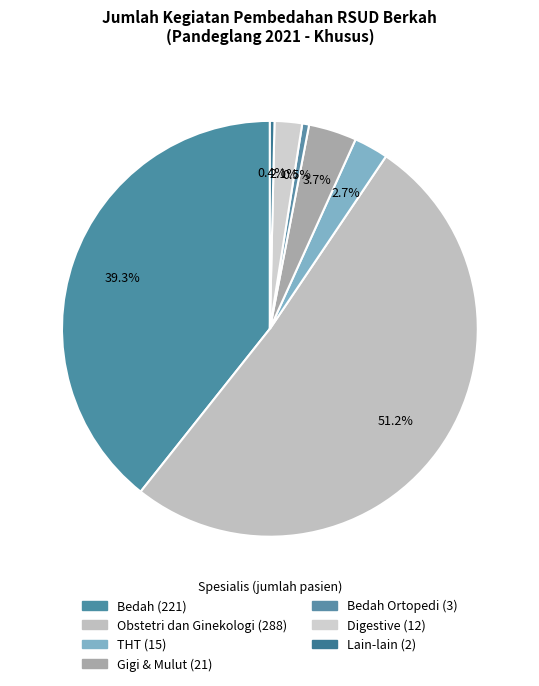

How many segments does this pie chart have?

7